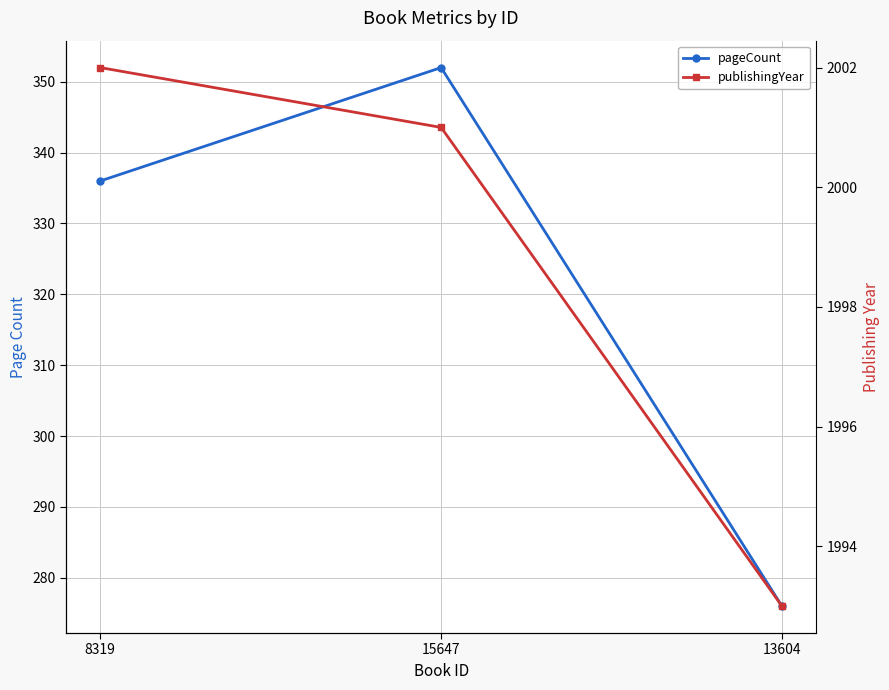

Is the value of publishingYear at 8319 greater than the value of pageCount at 8319?

Yes